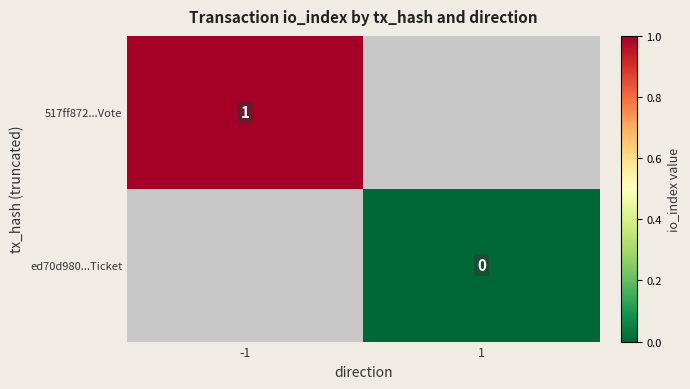

At how many categories does at least one series exceed 0?

1